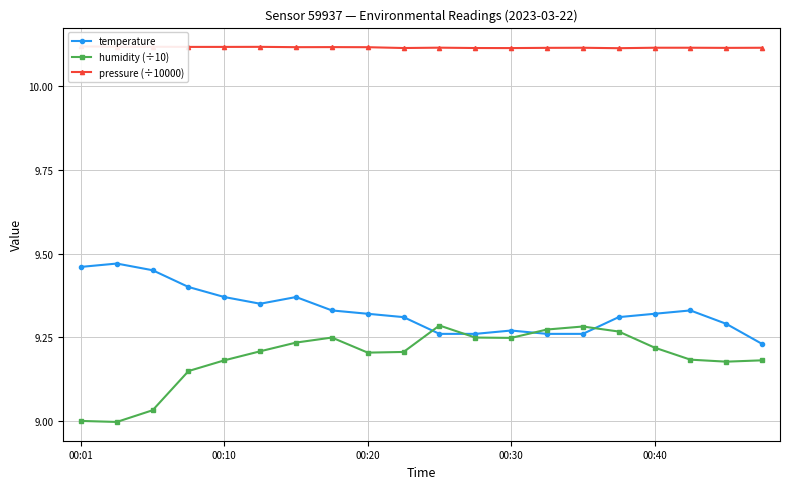

List the series in order of their overall mean, highest first.

pressure (÷10000), temperature, humidity (÷10)